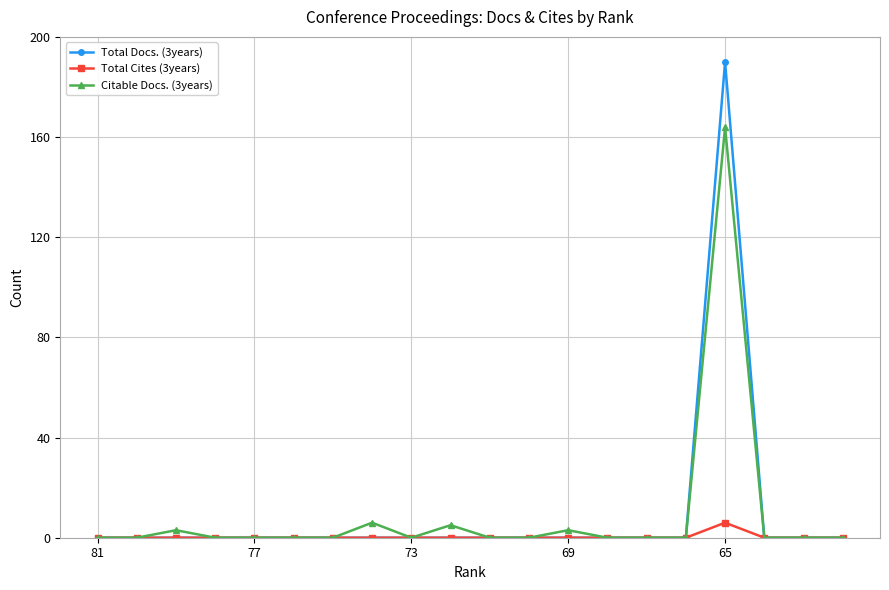

Is this an area chart (filled region under the line)?

No